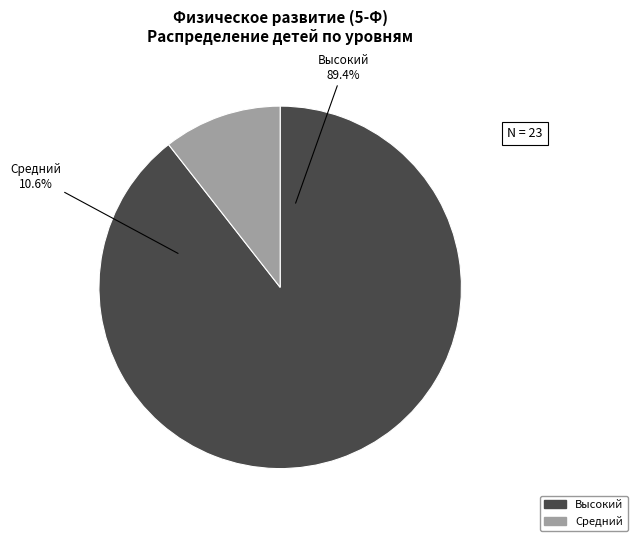

Which category accounts for the majority?

Высокий